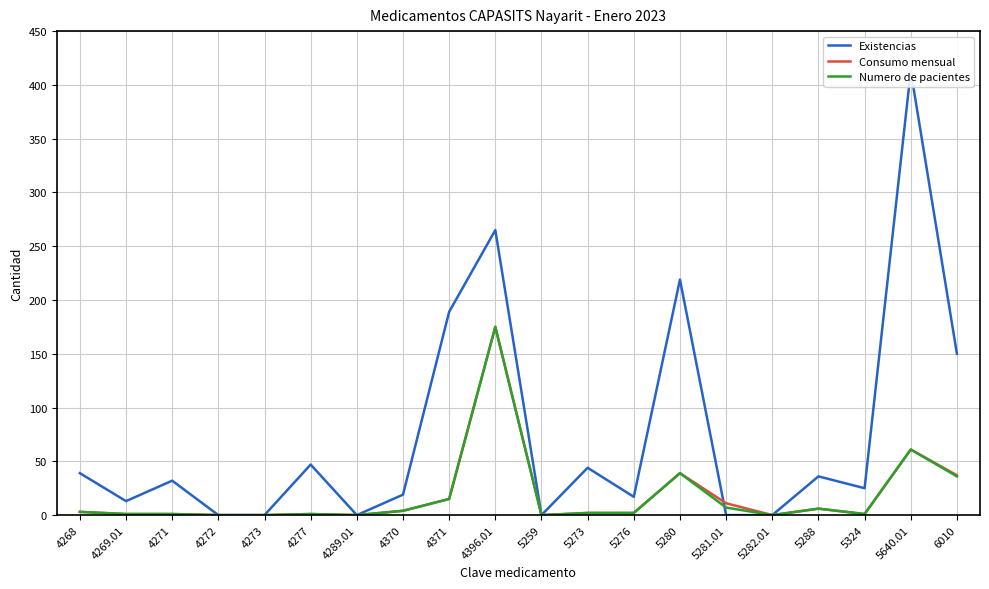

Which series has the widest spread of values?

Existencias